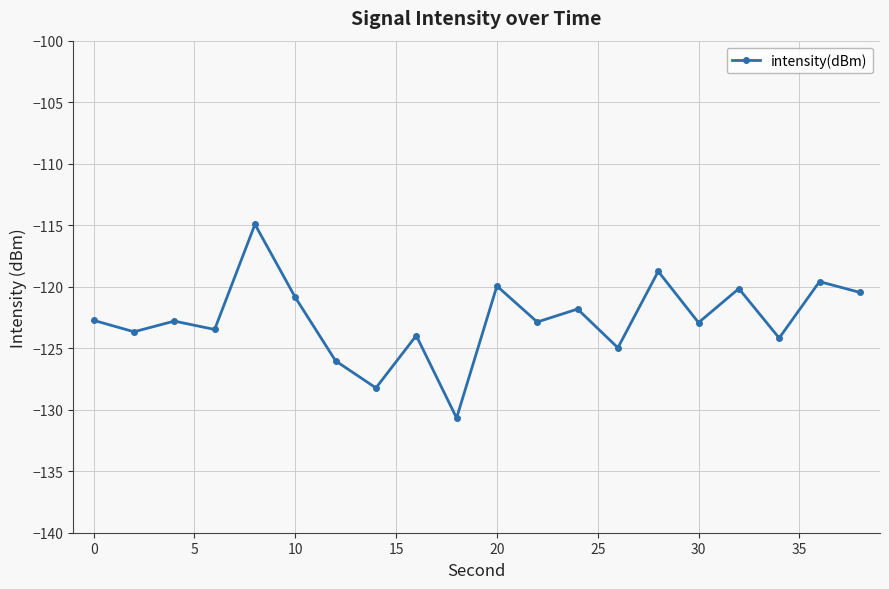

How many interior local valleys (lower than both neighbors) does the data have?

8